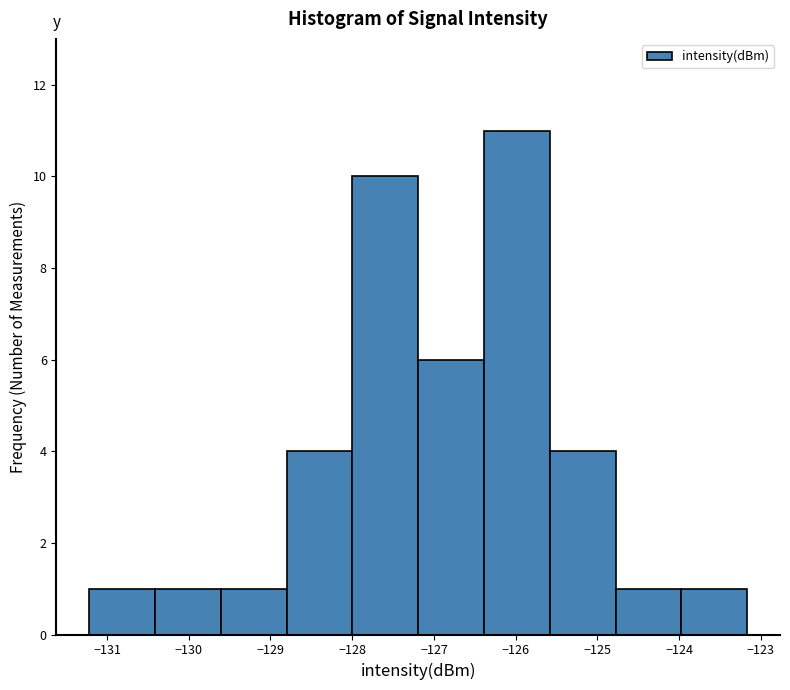

How tall is the bar that spans -124.0 to -123.2 on the x-axis? Neither the bar edges nor the heights are printed on the chart, so give them approximately, as read against the axes.

1